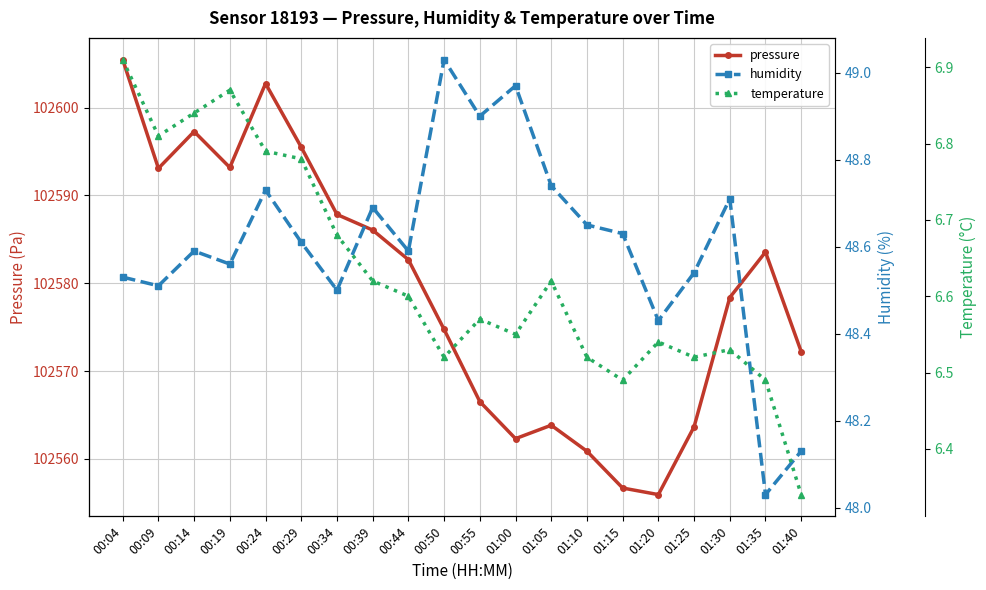

Between 00:39 and 01:30, which series saw the biggest shift?

pressure